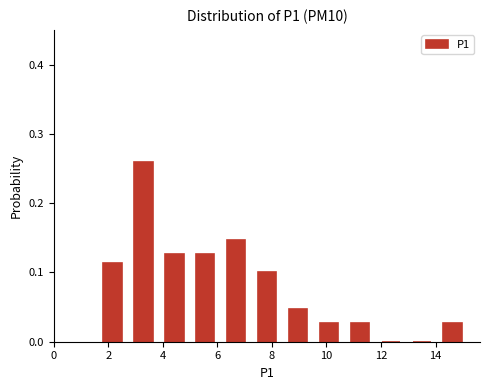

Reading left to right, transcribe this chart: for each bar, give the range it covers on the x-axis and its height. Neither the bar edges nor the heights are printed on the chart, so give them approximately, as read against the axes.

1.6 to 2.8: 0.11
2.8 to 3.8: 0.26
3.8 to 5.0: 0.13
5.0 to 6.2: 0.13
6.2 to 7.2: 0.15
7.2 to 8.4: 0.10
8.4 to 9.6: 0.05
9.6 to 10.6: 0.03
10.6 to 11.8: 0.03
11.8 to 13.0: 0
13.0 to 14.0: 0
14.0 to 15.2: 0.03